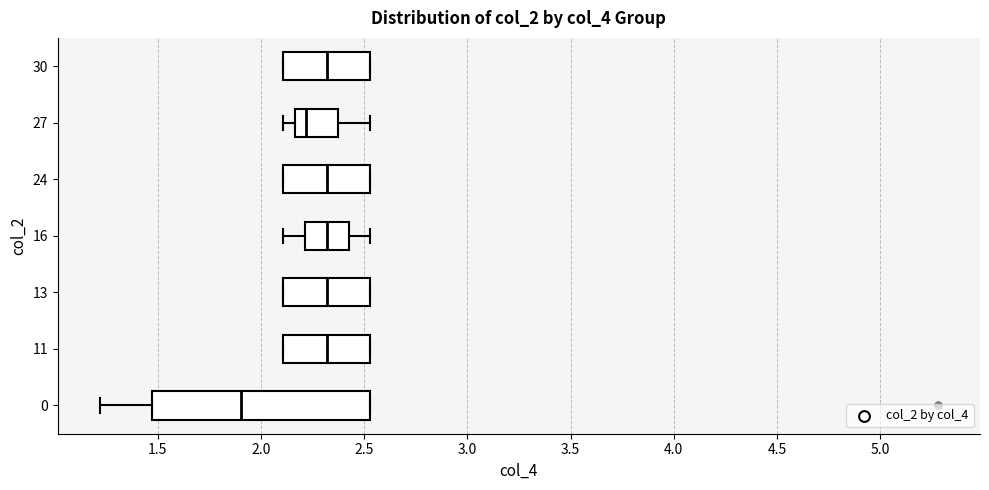

Comparing the boxes themselves (not the whiskers), which one is the widest?

0